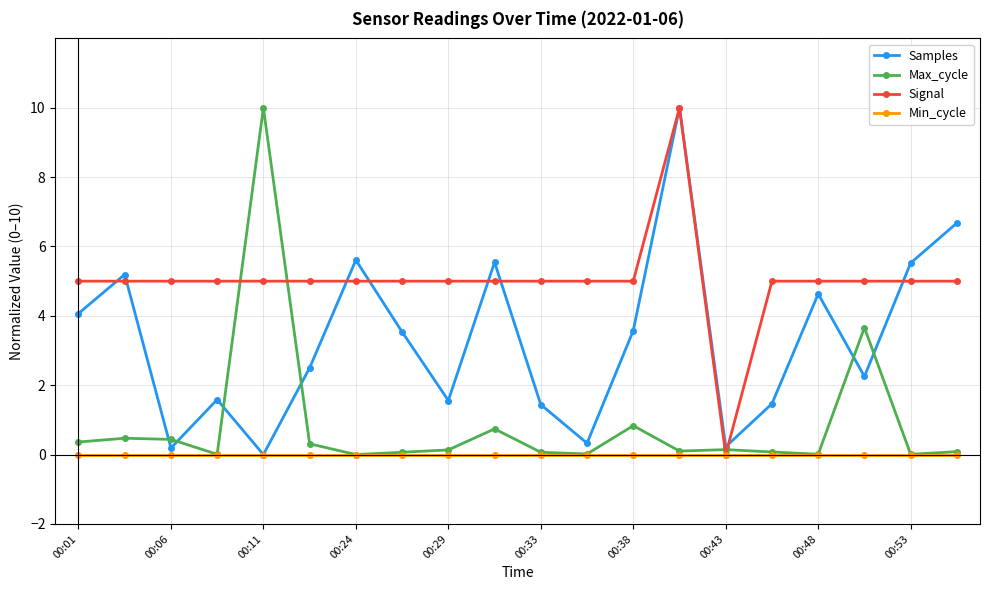

What are all the series names shown in the legend?

Samples, Max_cycle, Signal, Min_cycle